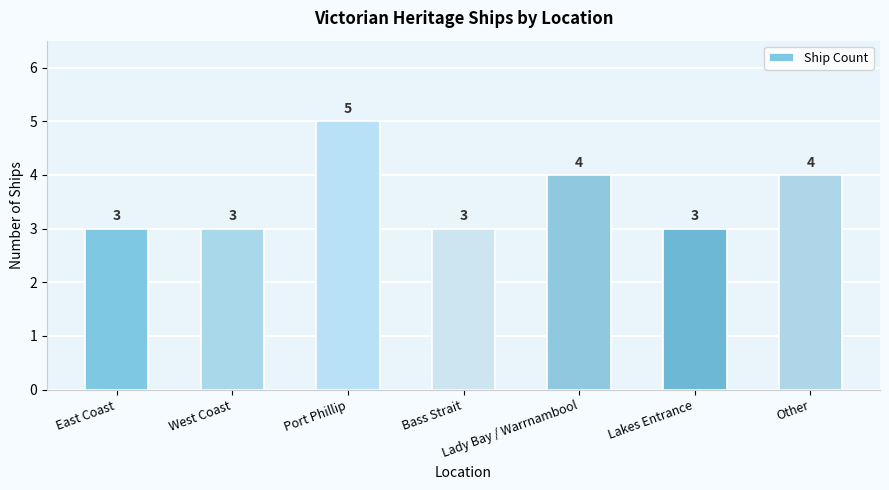

Which has a higher value, Other or West Coast?

Other